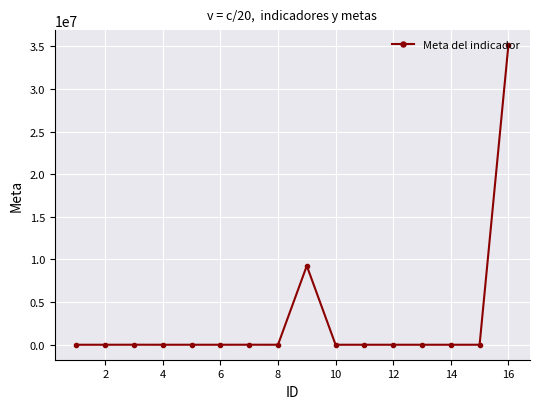

How many data points are less than 70?

8